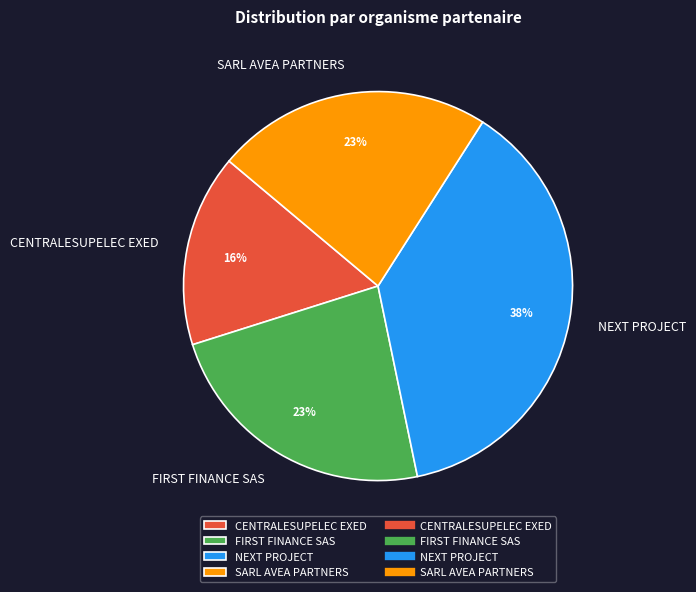

The NEXT PROJECT slice represents 38% of the pie. True or false?

True